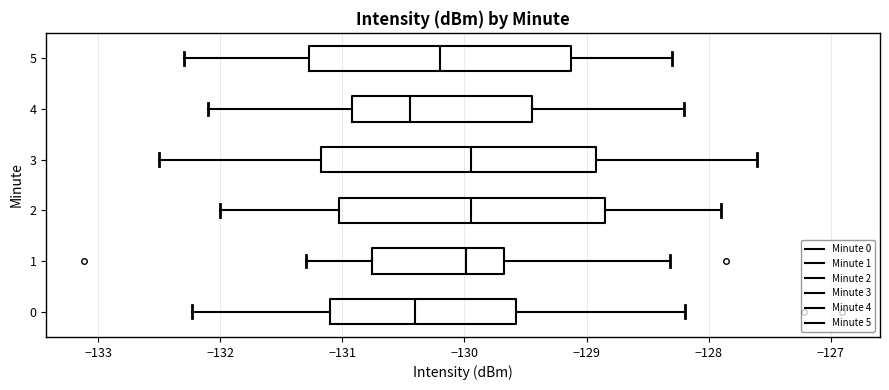

Reading bottom to top, read every box against the x-axis: the position of its median line, the range the box covers, and the ends of its whiskers. The values are not printed on the chart, so give them approximately, as read against the axis.

0: median -130.4, box -131.1 to -129.6, whiskers -132.2 to -128.2
1: median -130.0, box -130.8 to -129.7, whiskers -131.3 to -128.3
2: median -129.9, box -131.0 to -128.8, whiskers -132.0 to -127.9
3: median -129.9, box -131.2 to -128.9, whiskers -132.5 to -127.6
4: median -130.4, box -130.9 to -129.4, whiskers -132.1 to -128.2
5: median -130.2, box -131.3 to -129.1, whiskers -132.3 to -128.3